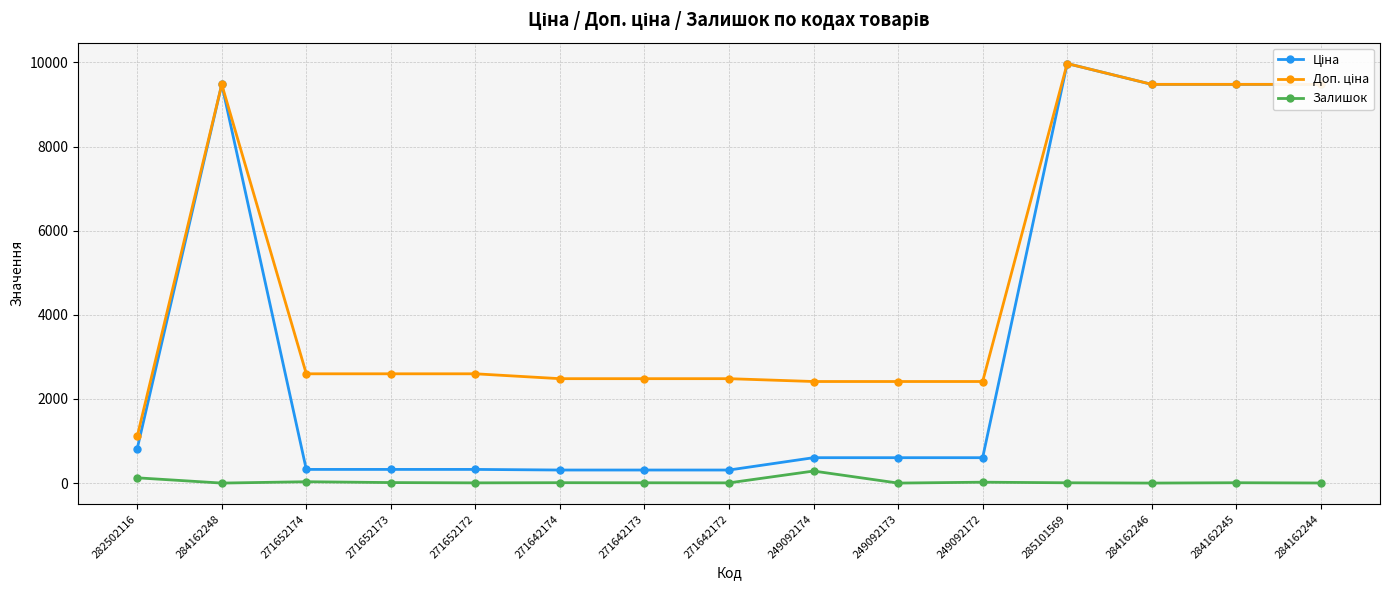

At which category does the chart reach its peak across all series?

285101569